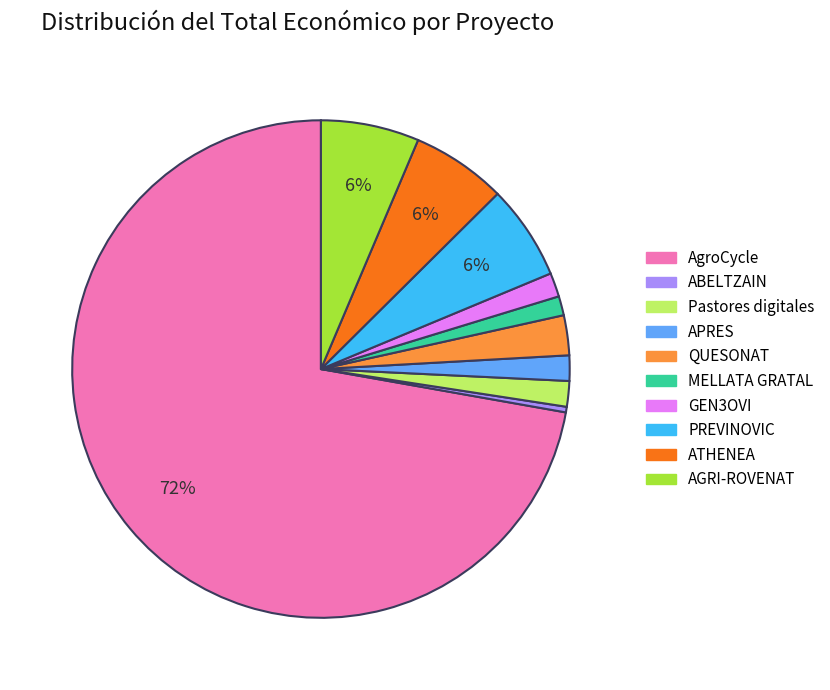

To the nearest percent, what percentage of the pie is MELLATA GRATAL?

1%